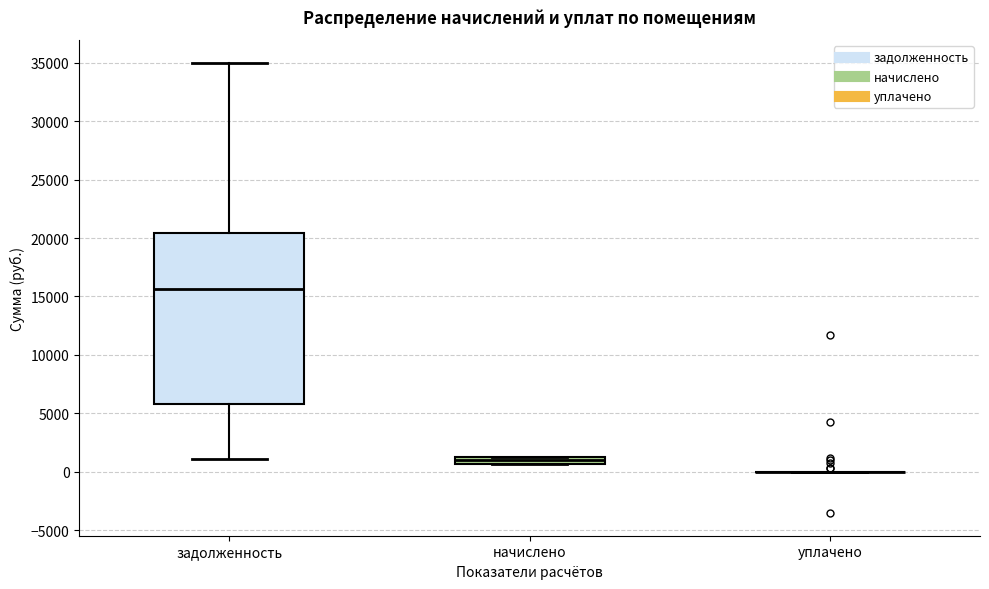

Where is the upper edge of the box for начислено on the y-axis? The values are not printed on the chart, so give them approximately, as read against the axis.

1000